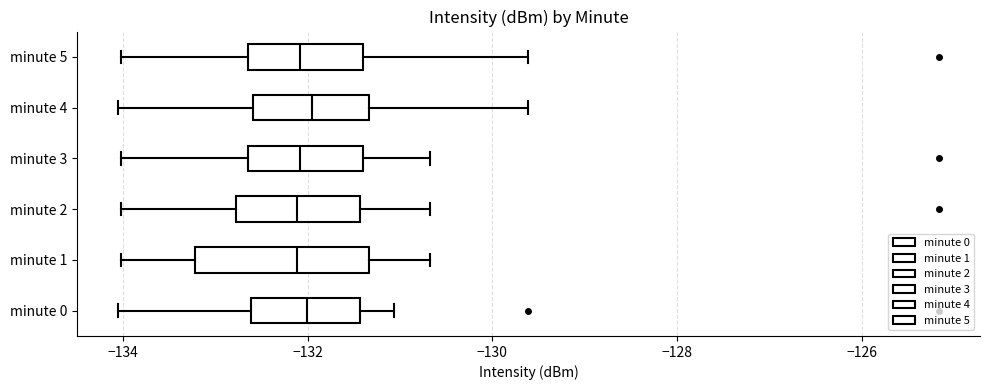

Reading bottom to top, read every box against the x-axis: the position of its median line, the range the box covers, and the ends of its whiskers. The values are not printed on the chart, so give them approximately, as read against the axis.

minute 0: median -132.0, box -132.6 to -131.4, whiskers -134.0 to -131.0
minute 1: median -132.2, box -133.2 to -131.4, whiskers -134.0 to -130.6
minute 2: median -132.2, box -132.8 to -131.4, whiskers -134.0 to -130.6
minute 3: median -132.0, box -132.6 to -131.4, whiskers -134.0 to -130.6
minute 4: median -132.0, box -132.6 to -131.4, whiskers -134.0 to -129.6
minute 5: median -132.0, box -132.6 to -131.4, whiskers -134.0 to -129.6